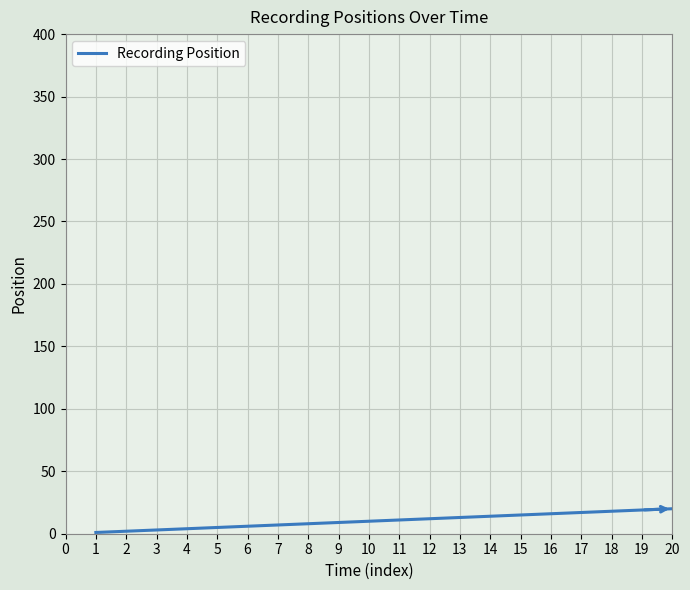

The value at 13 is 13. True or false?

True